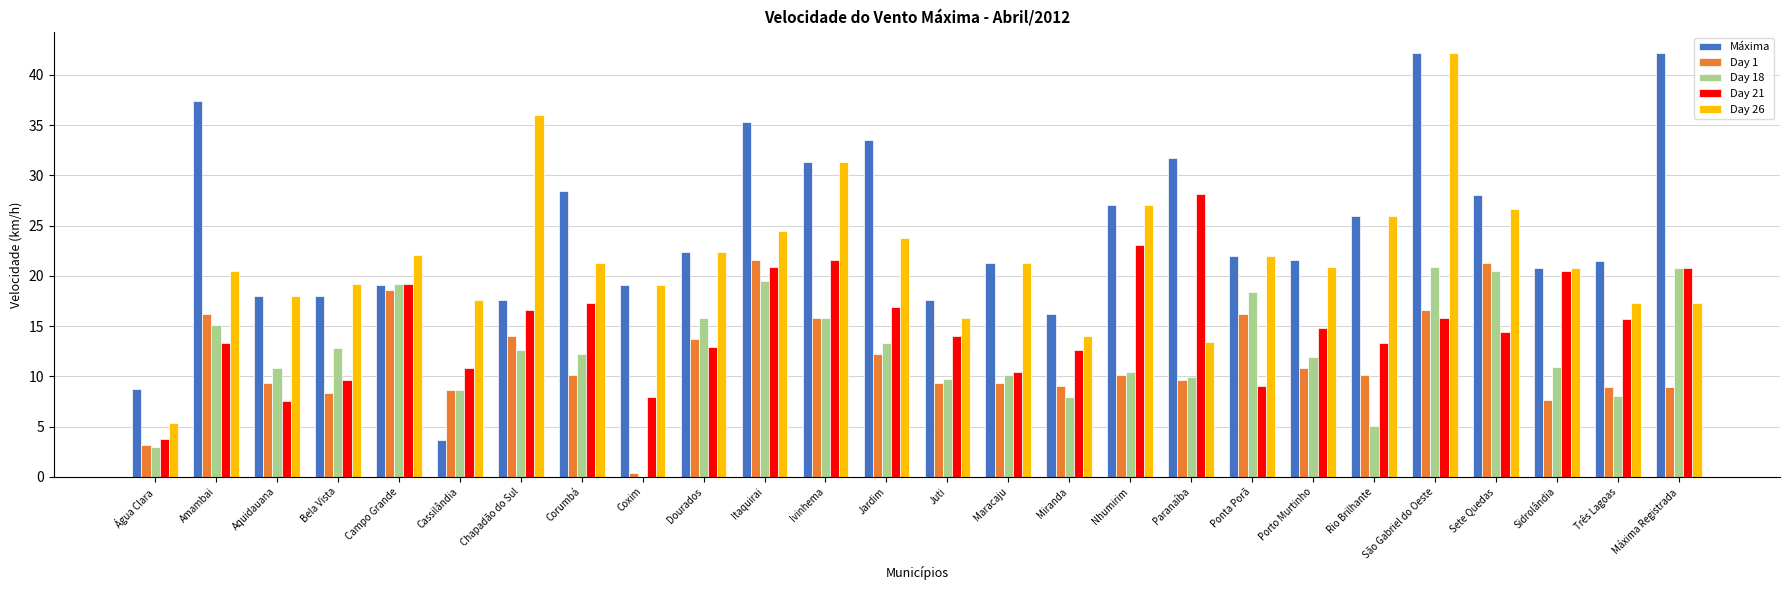

What is the sum of all Day 21 values?

391.0